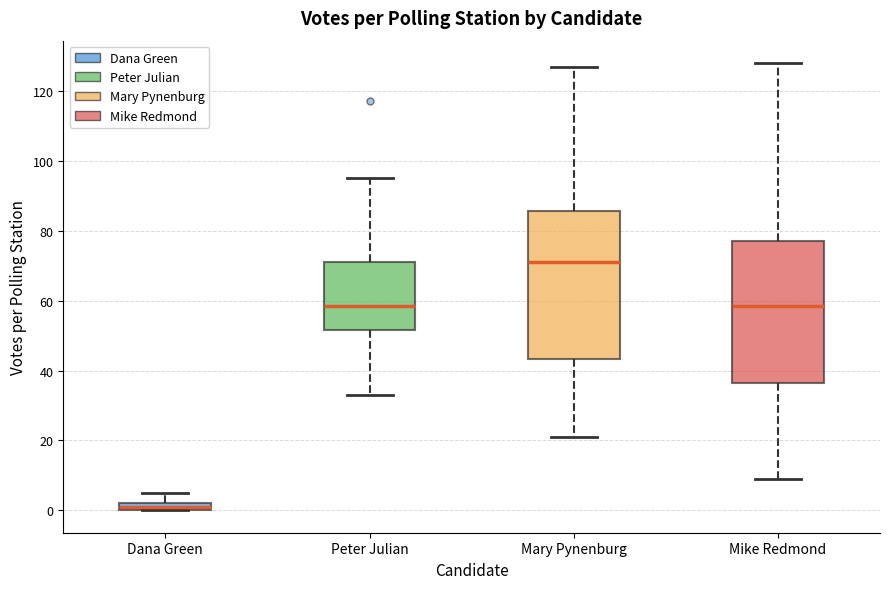

Where is the lower edge of the box for Dana Green on the y-axis? The values are not printed on the chart, so give them approximately, as read against the axis.

0